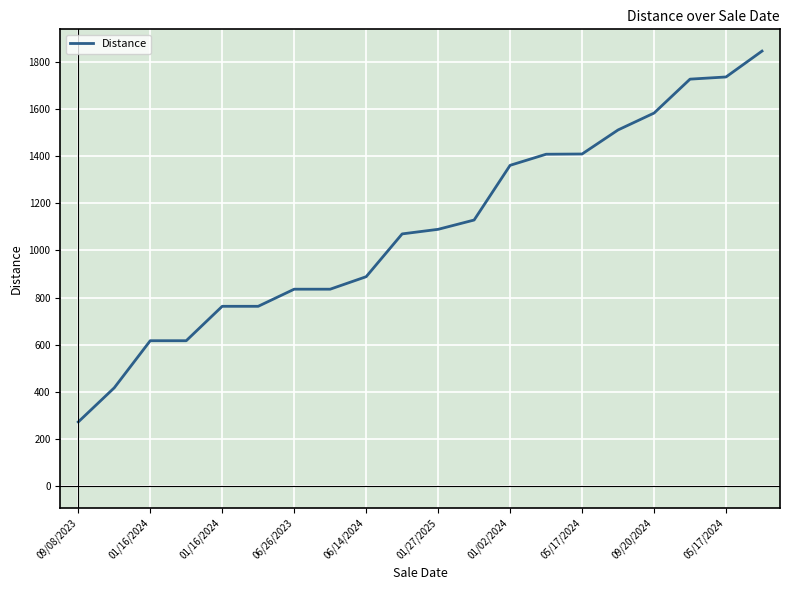

What is the difference between the maximum and minimum values?

1572.1